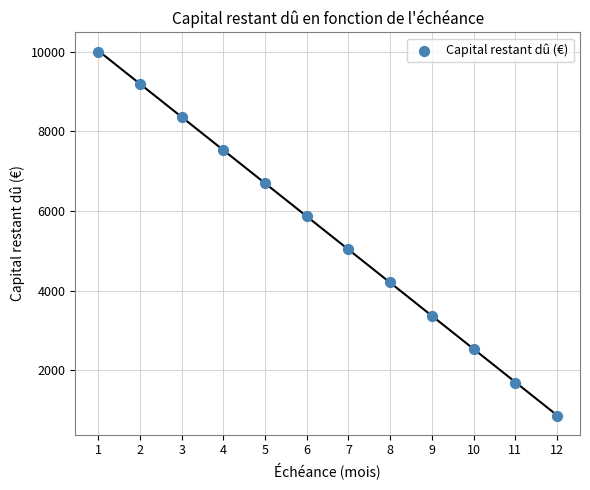

What is the range of X values (max minus min)?

11.0